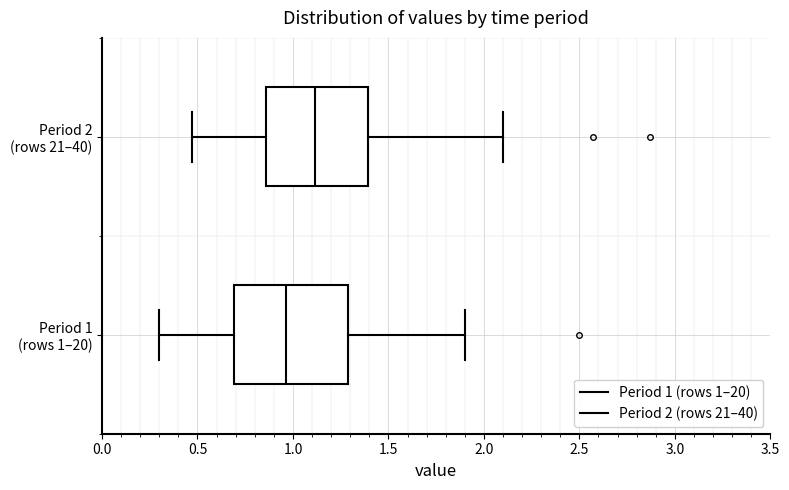

Reading bottom to top, read every box against the x-axis: the position of its median line, the range the box covers, and the ends of its whiskers. The values are not printed on the chart, so give them approximately, as read against the axis.

Period 1 (rows 1–20): median 0.95, box 0.70 to 1.30, whiskers 0.30 to 1.90
Period 2 (rows 21–40): median 1.10, box 0.85 to 1.40, whiskers 0.45 to 2.10